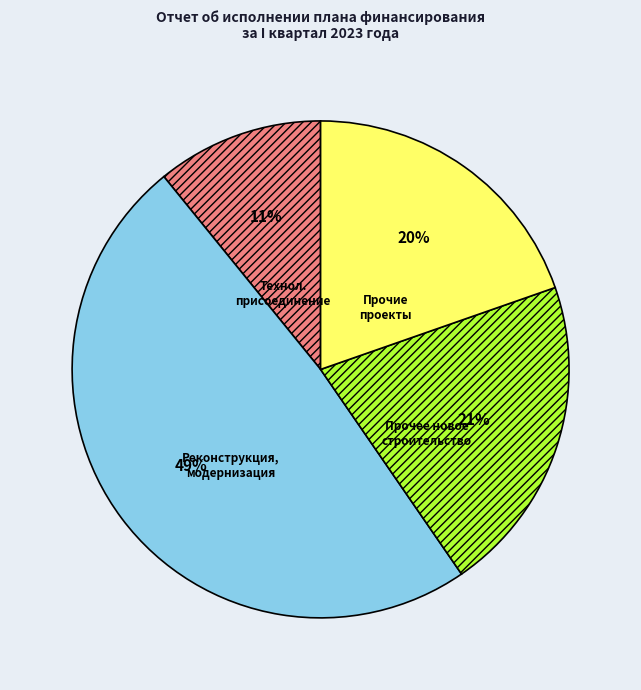

To the nearest percent, what is the difference between the largest and smallest slice percentages?

38%